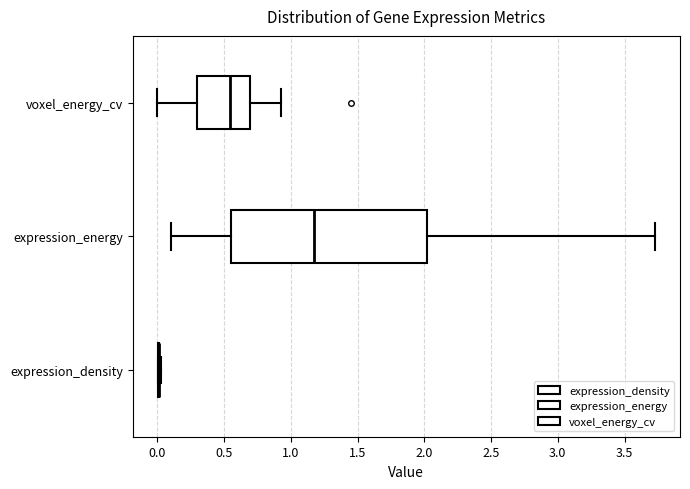

Where does the median line of the box for voxel_energy_cv sit on the x-axis? The values are not printed on the chart, so give them approximately, as read against the axis.

0.55